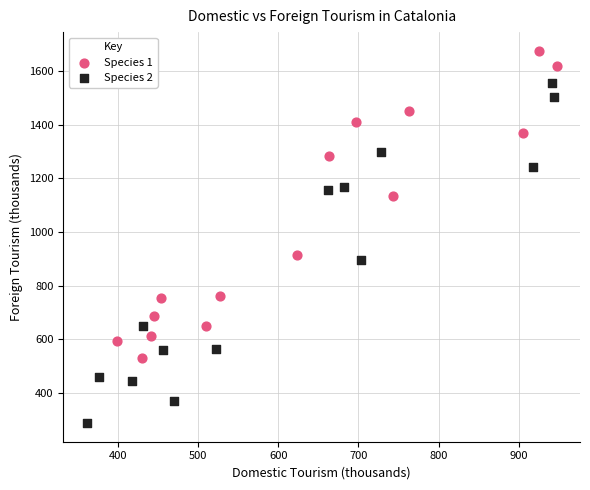

Which series reaches the minimum Y coordinate?

Species 2